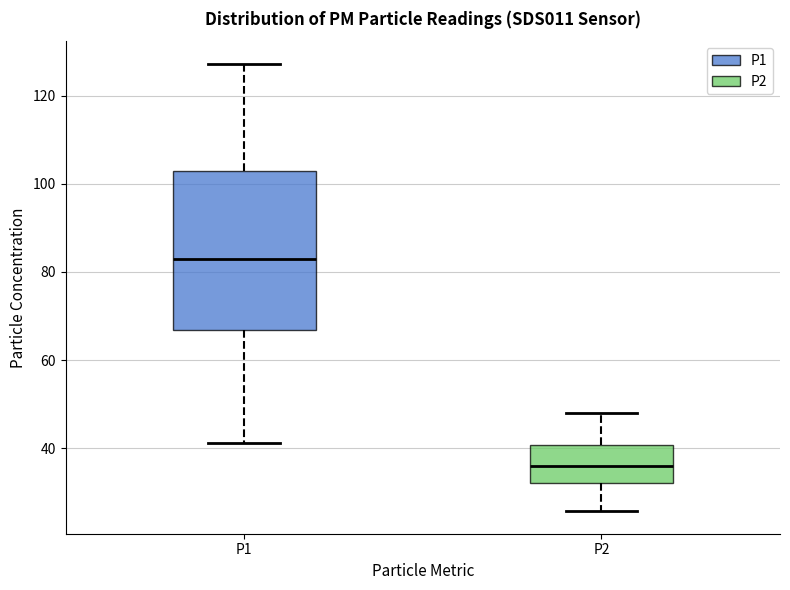

Where does the median line of the box for P2 sit on the y-axis? The values are not printed on the chart, so give them approximately, as read against the axis.

36